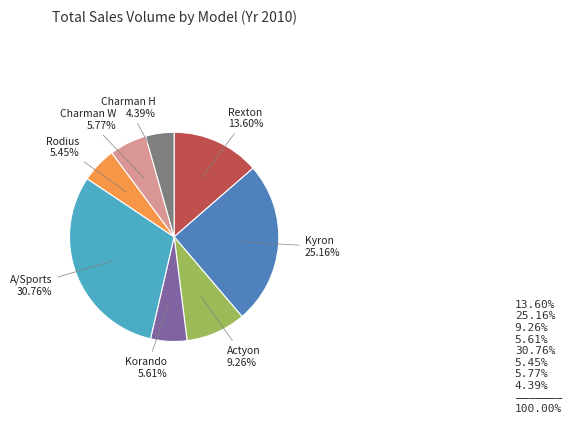

Which slice is the smallest?

Charman H